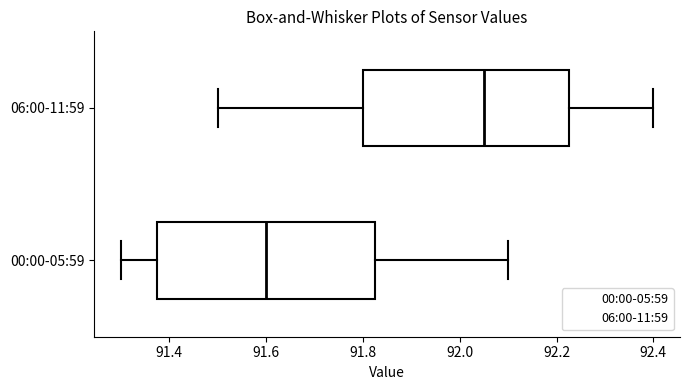

Reading bottom to top, read every box against the x-axis: the position of its median line, the range the box covers, and the ends of its whiskers. The values are not printed on the chart, so give them approximately, as read against the axis.

00:00-05:59: median 91.60, box 91.38 to 91.82, whiskers 91.30 to 92.10
06:00-11:59: median 92.06, box 91.80 to 92.22, whiskers 91.50 to 92.40